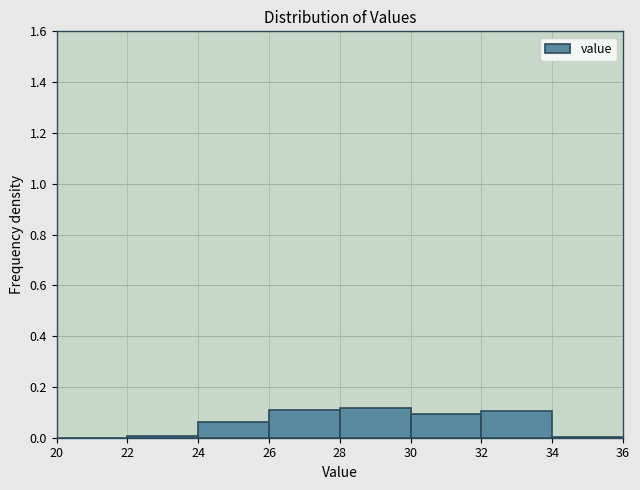

Reading left to right, transcribe this chart: for each bar, give the range it covers on the x-axis and its height. The values are not printed on the chart, so give them approximately, as read against the axis.

20 to 22: 0
22 to 24: under 0.02
24 to 26: 0.06
26 to 28: 0.10
28 to 30: 0.12
30 to 32: 0.10
32 to 34: 0.10
34 to 36: under 0.02